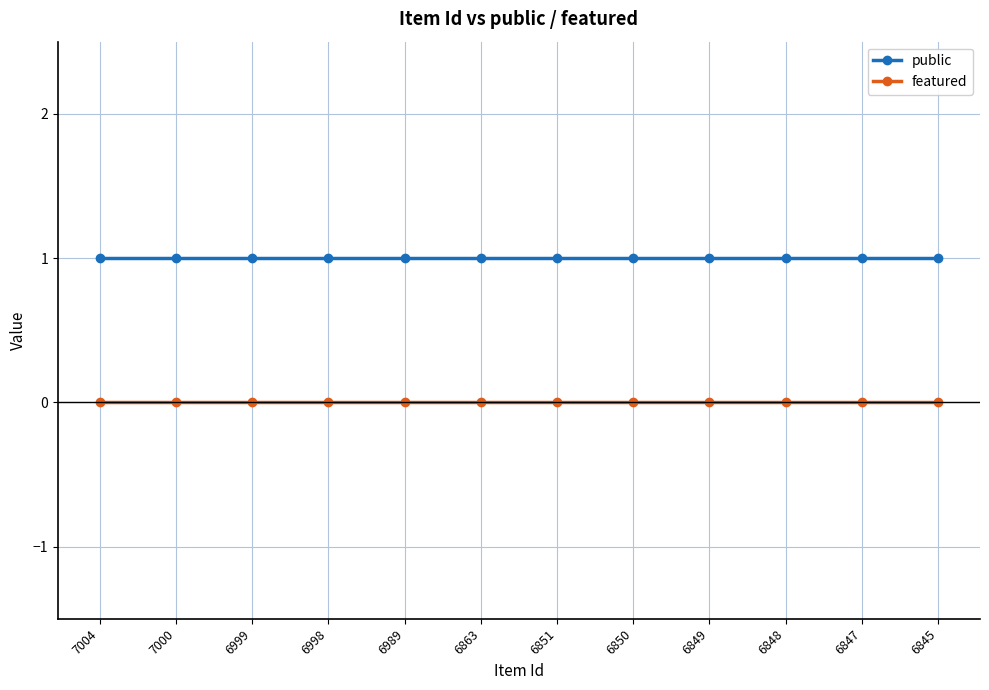

Which series has the largest total across all categories?

public